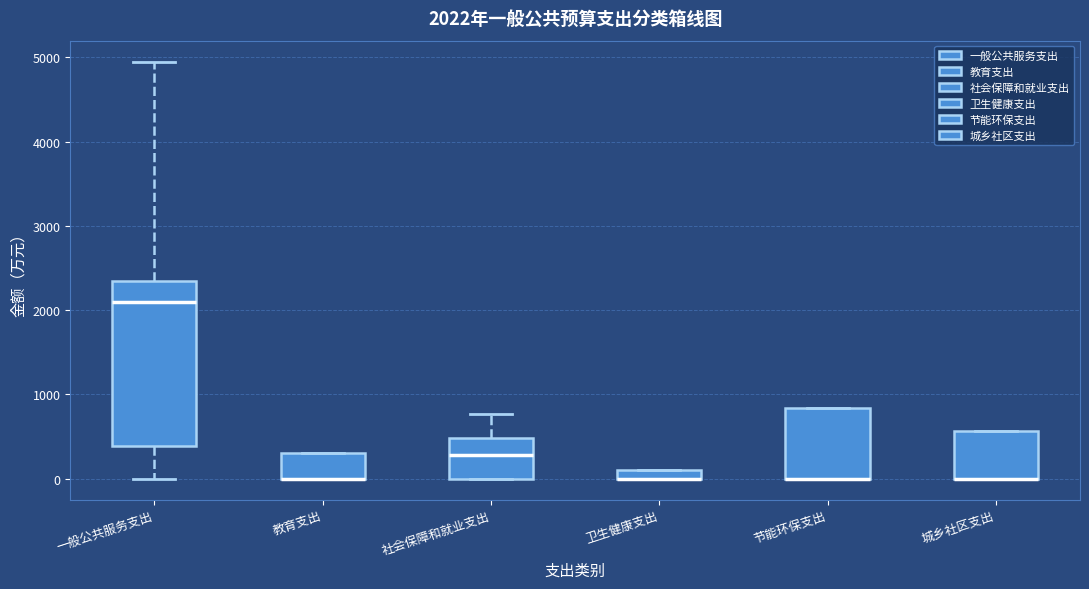

Comparing the boxes themselves (not the whiskers), which one is the tallest?

一般公共服务支出